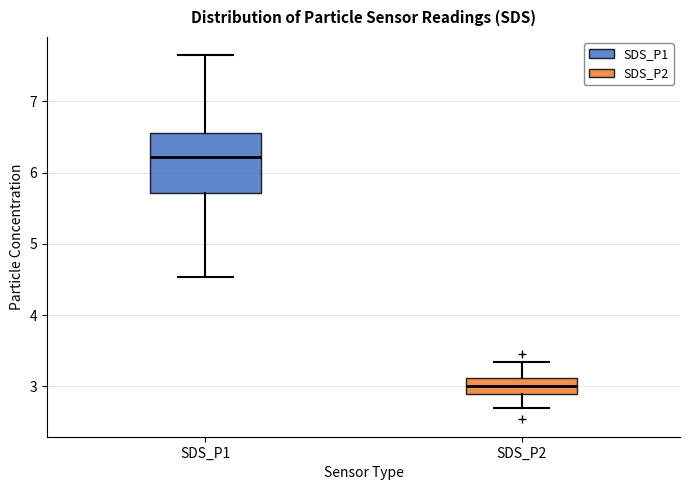

Which box is the tallest, from its lower edge to its upper edge?

SDS_P1